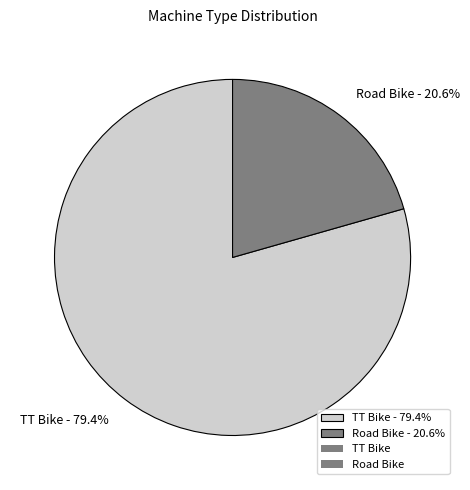

True or false: Road Bike accounts for 30% of the total.

False